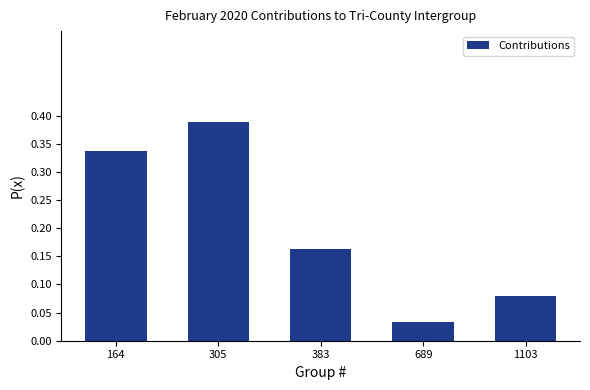

What is the change in value from 164 to 689?

-0.3